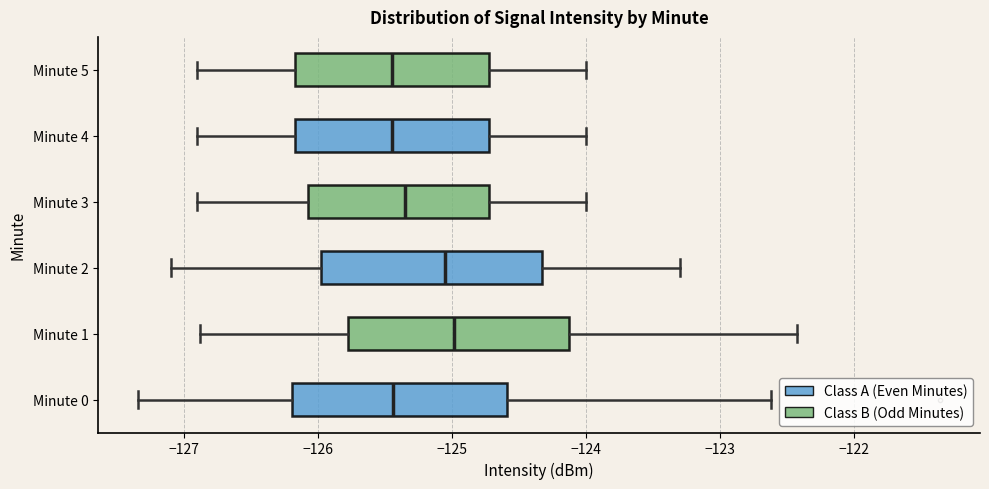

Reading bottom to top, read every box against the x-axis: the position of its median line, the range the box covers, and the ends of its whiskers. The values are not printed on the chart, so give them approximately, as read against the axis.

Minute 0: median -125.4, box -126.2 to -124.6, whiskers -127.3 to -122.6
Minute 1: median -125.0, box -125.8 to -124.1, whiskers -126.9 to -122.4
Minute 2: median -125.0, box -126.0 to -124.3, whiskers -127.1 to -123.3
Minute 3: median -125.3, box -126.1 to -124.7, whiskers -126.9 to -124.0
Minute 4: median -125.4, box -126.2 to -124.7, whiskers -126.9 to -124.0
Minute 5: median -125.4, box -126.2 to -124.7, whiskers -126.9 to -124.0